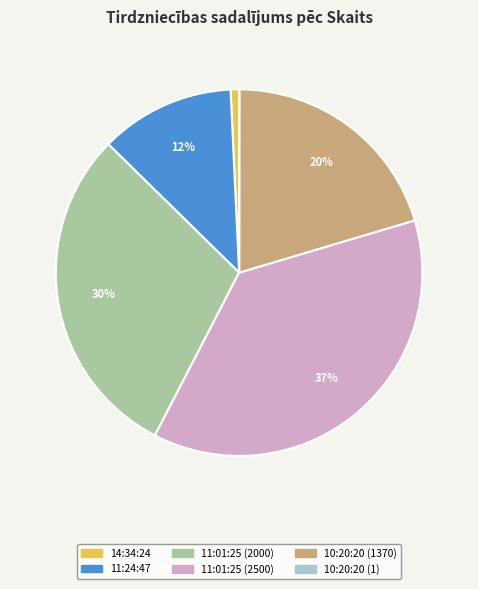

What is the ratio of the value at 11:24:47 to the value at 11:01:25 (2000)?

0.4